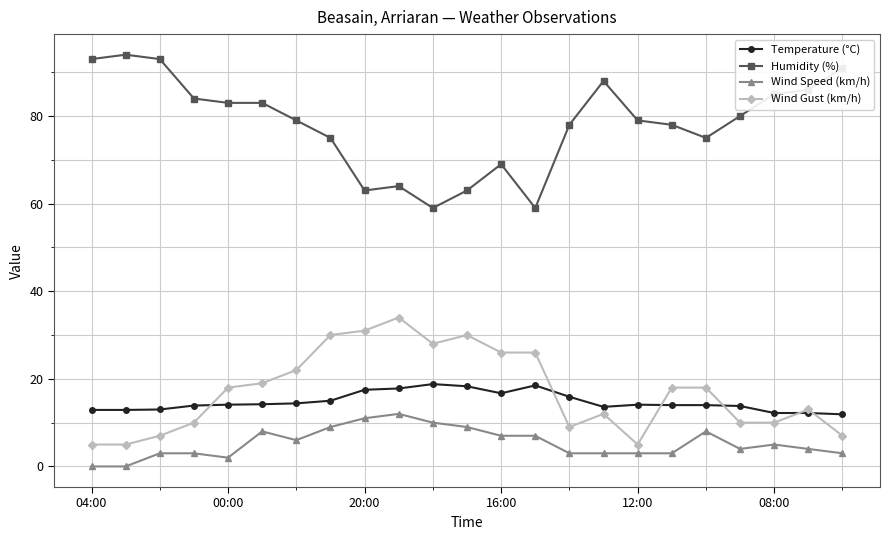

True or false: Temperature (°C) has more than 1 interior local peaks.

True